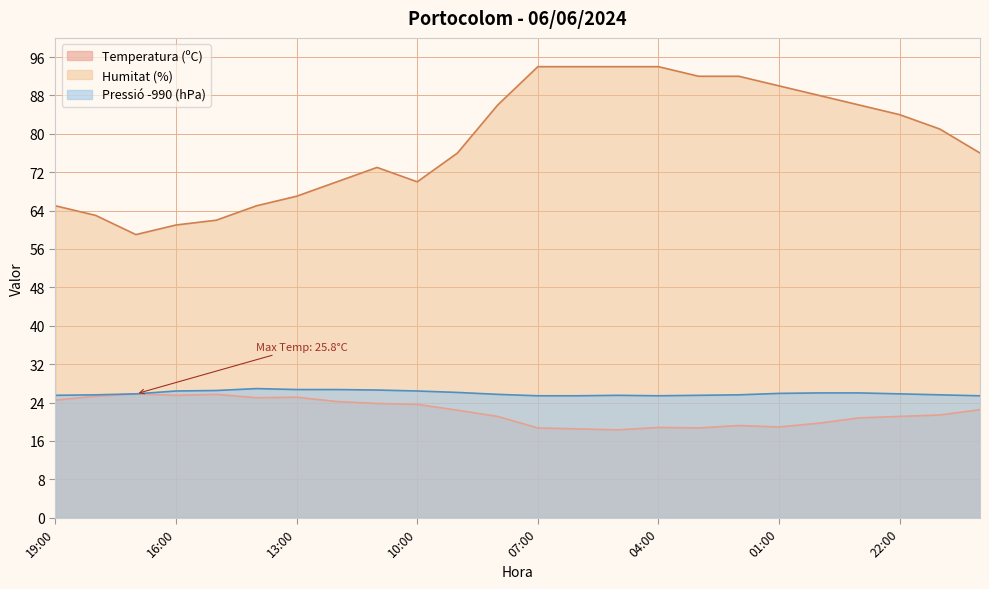

True or false: Humitat (%) and Temperatura (ºC) intersect in this chart.

False